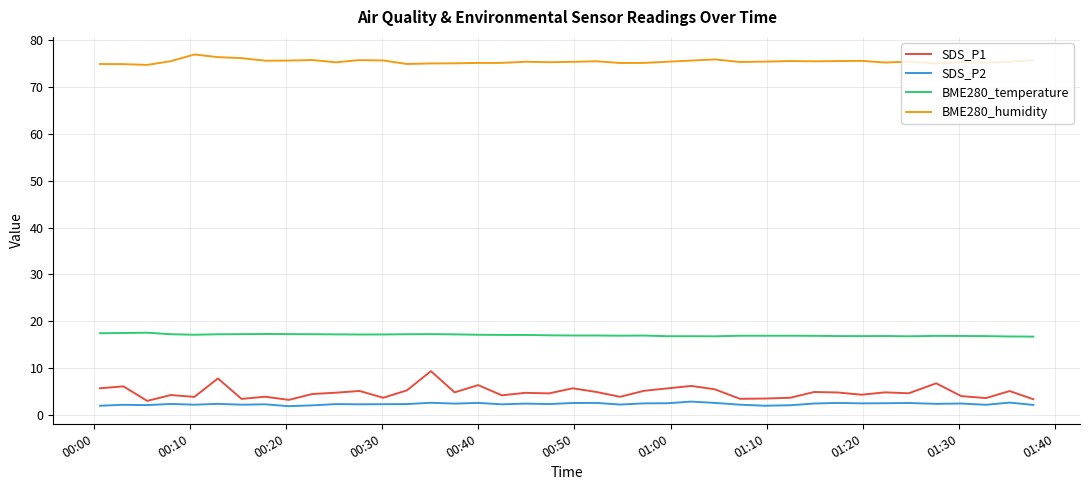

What is the smallest value displayed?

1.9